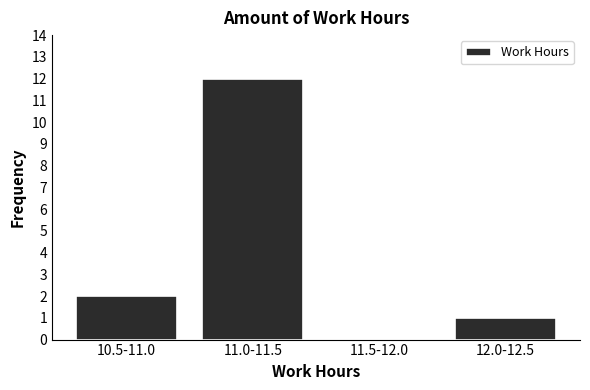

Reading left to right, extract all data points from this chart.

10.5-11.0=2	11.0-11.5=12	11.5-12.0=0	12.0-12.5=1